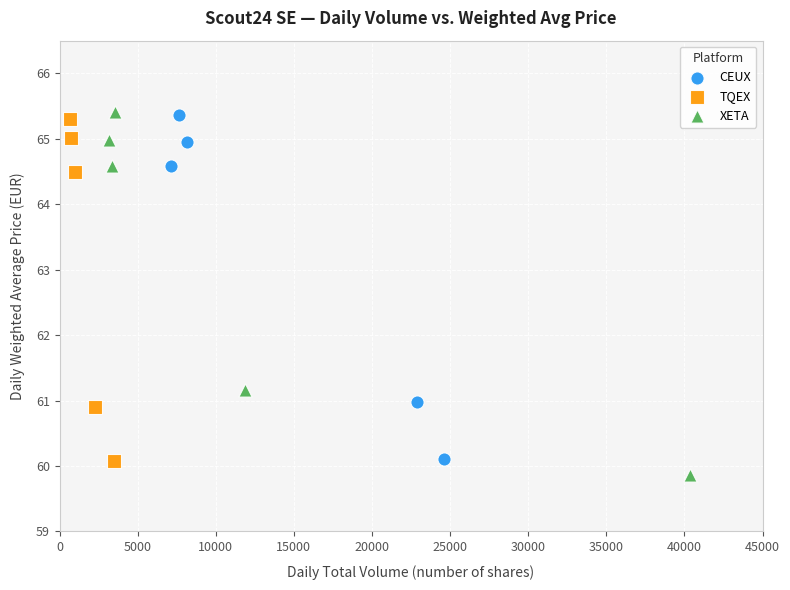

What are all the series names shown in the legend?

CEUX, TQEX, XETA